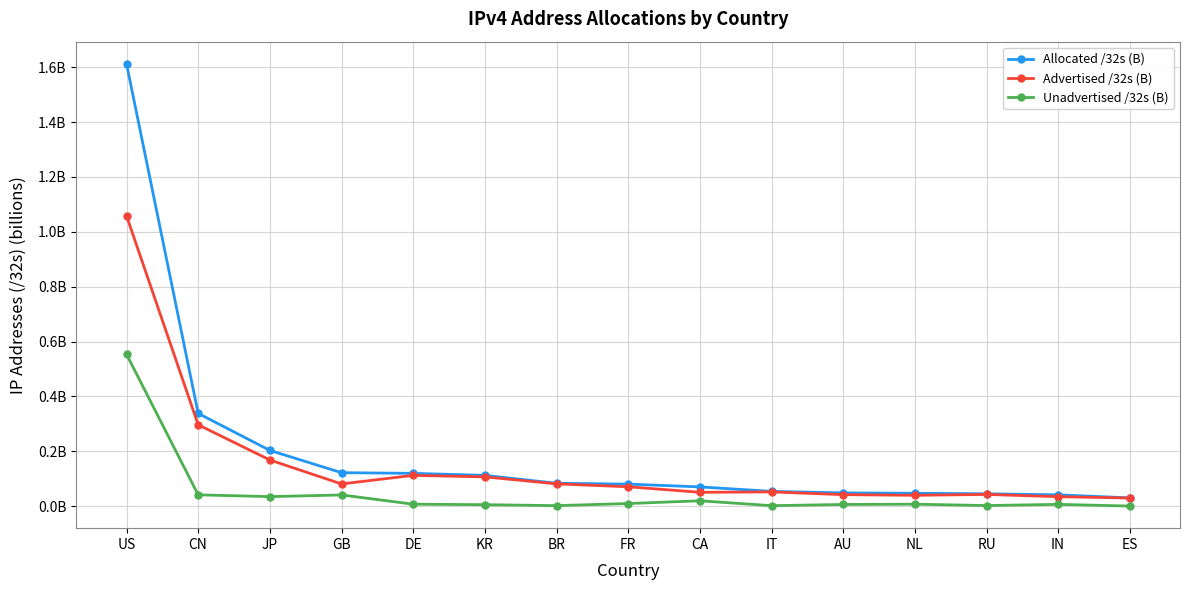

What is the label of the 3rd point from the right?

RU